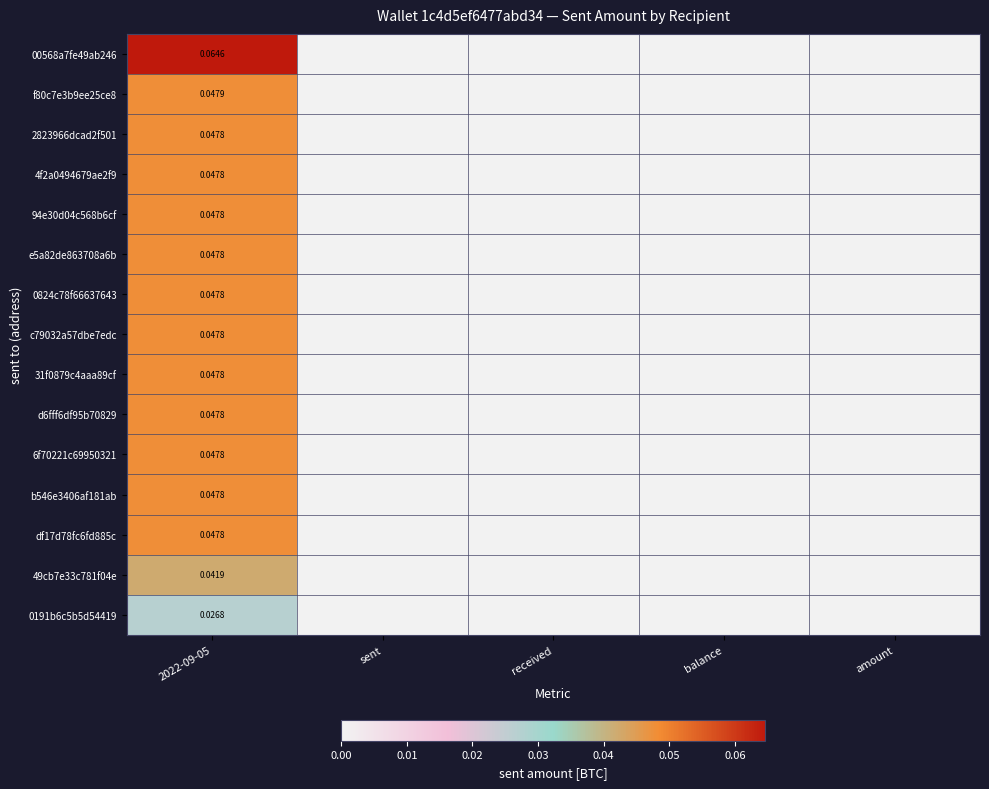

At 2022-09-05, list the series in order from smallest to largest.

0191b6c5b5d54419, 49cb7e33c781f04e, 2823966dcad2f501, 4f2a0494679ae2f9, 94e30d04c568b6cf, e5a82de863708a6b, 0824c78f66637643, c79032a57dbe7edc, 31f0879c4aaa89cf, d6fff6df95b70829, 6f70221c69950321, b546e3406af181ab, df17d78fc6fd885c, f80c7e3b9ee25ce8, 00568a7fe49ab246